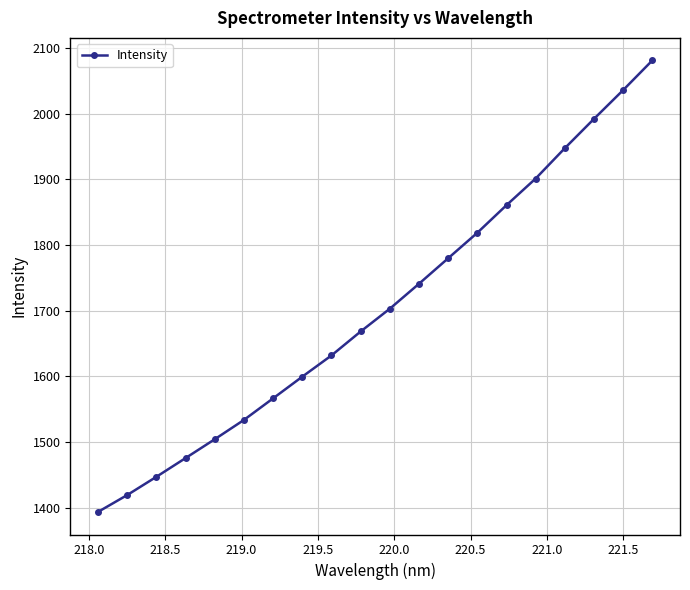

What is the maximum value shown in the chart?

2081.0